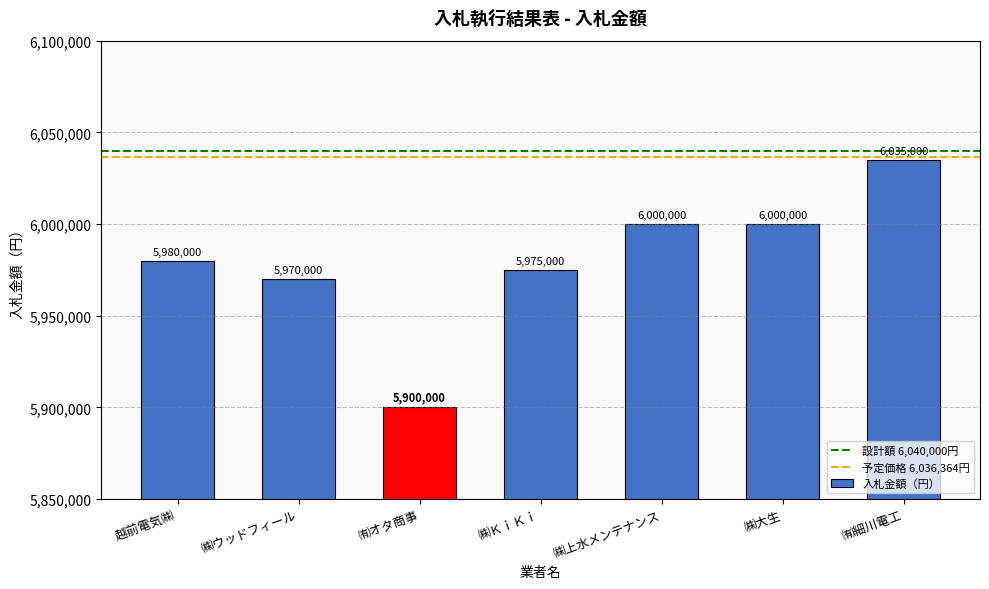

Does the chart contain stacked bars?

No